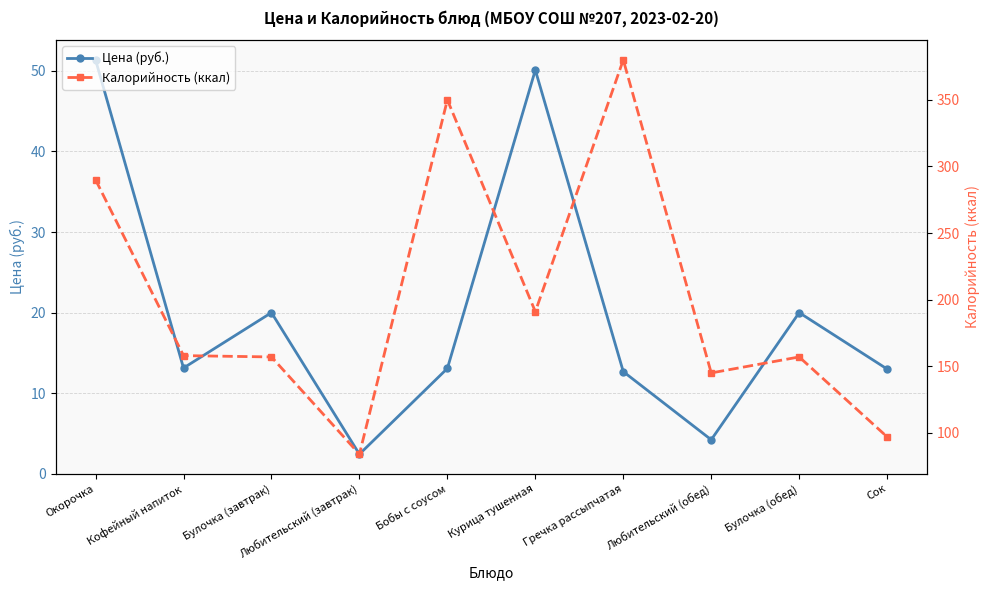

Reading right to left, transcribe all the data shown in this chart.

Цена (руб.): Сок=13.0	Булочка (обед)=20.0	Любительский (обед)=4.2	Гречка рассыпчатая=12.7	Курица тушенная=50.1	Бобы с соусом=13.1	Любительский (завтрак)=2.4	Булочка (завтрак)=20.0	Кофейный напиток=13.1	Окорочка=51.4
Калорийность (ккал): Сок=97.0	Булочка (обед)=157.0	Любительский (обед)=145.0	Гречка рассыпчатая=380.0	Курица тушенная=191.0	Бобы с соусом=350.0	Любительский (завтрак)=84.0	Булочка (завтрак)=157.0	Кофейный напиток=158.0	Окорочка=290.0